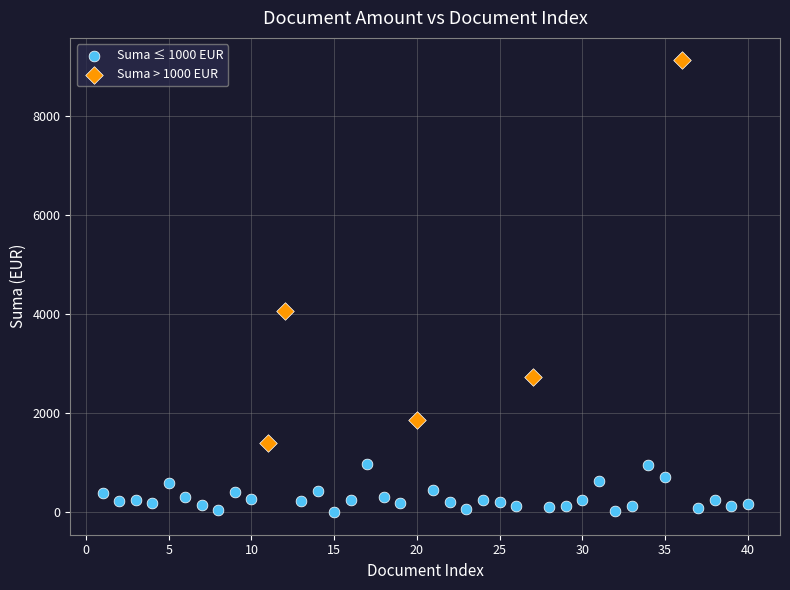

Which series contains the lowest Y value?

Suma ≤ 1000 EUR